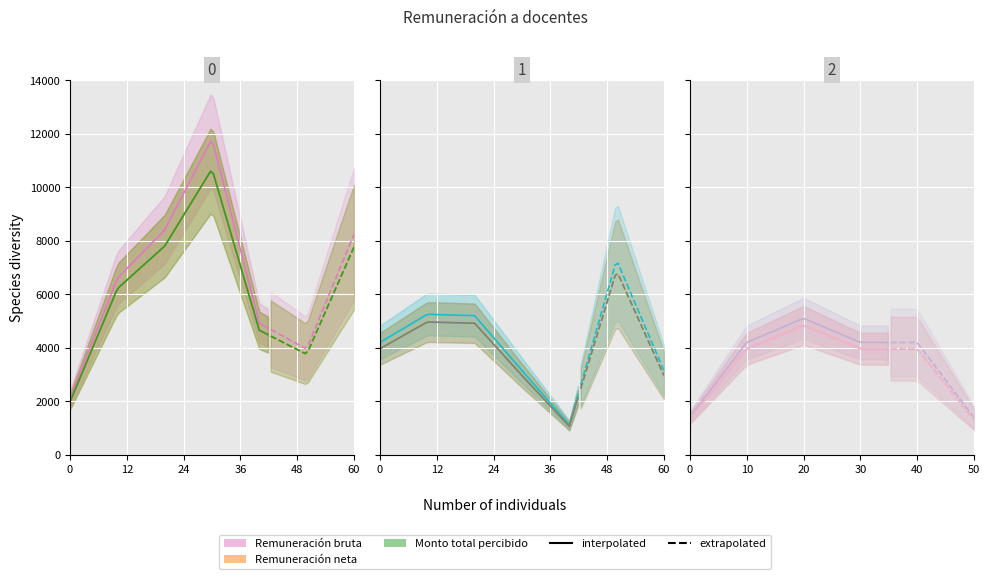

At ALFARO, list the series in order from largest to smallest.

Remuneración bruta, Remuneración neta, Monto total percibido